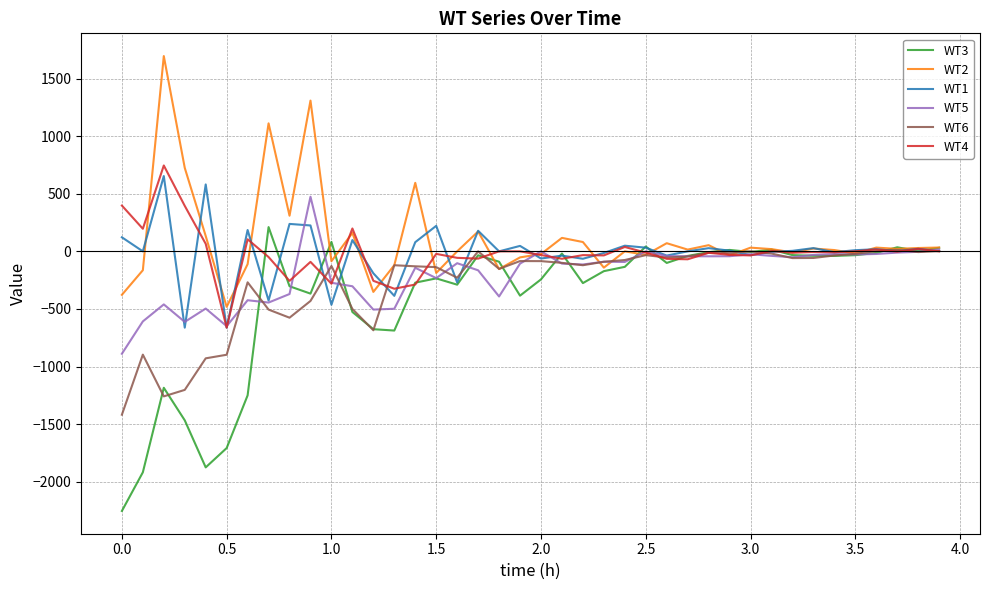

What is the smallest value displayed?

-2253.5